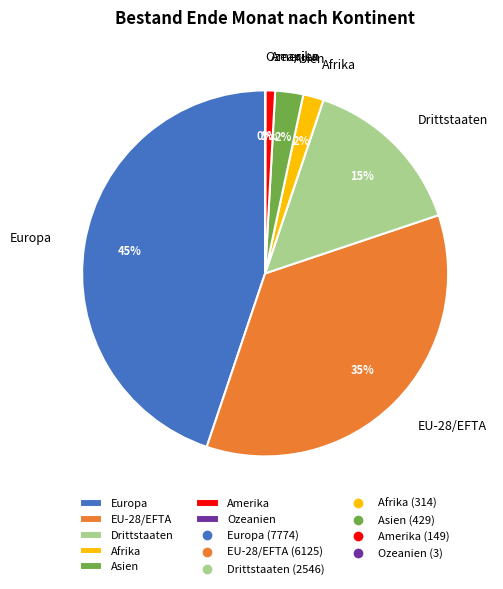

Which has a higher value, Asien or Europa?

Europa